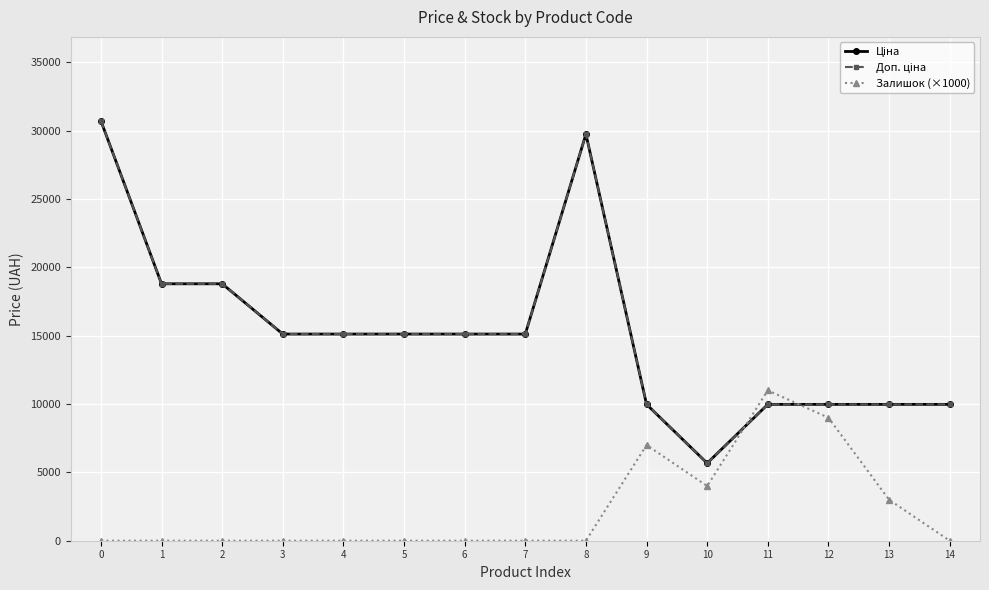

What is the sum of the Залишок (×1000) values at 5 and 12?

9000.0